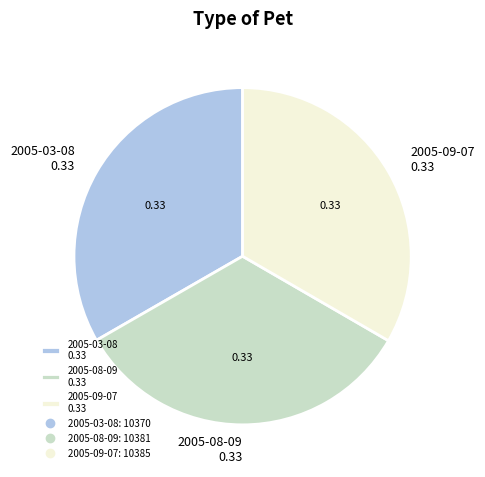

How many segments does this pie chart have?

3